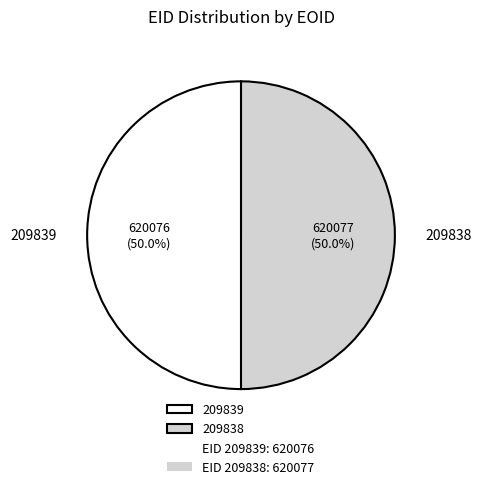

Do 209839 and 209838 together represent more than half of the pie?

Yes